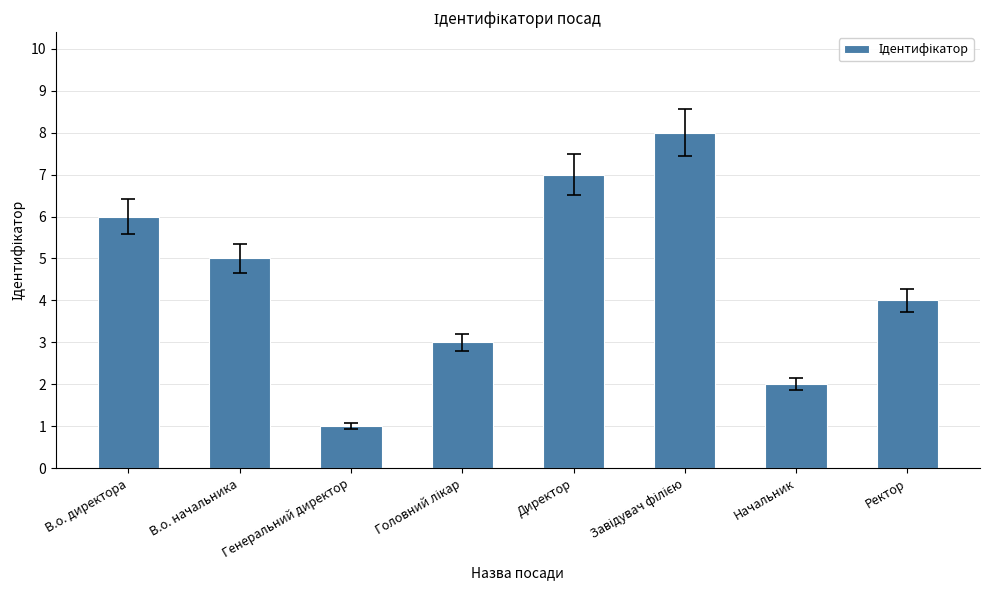

How many values are below 5?

4